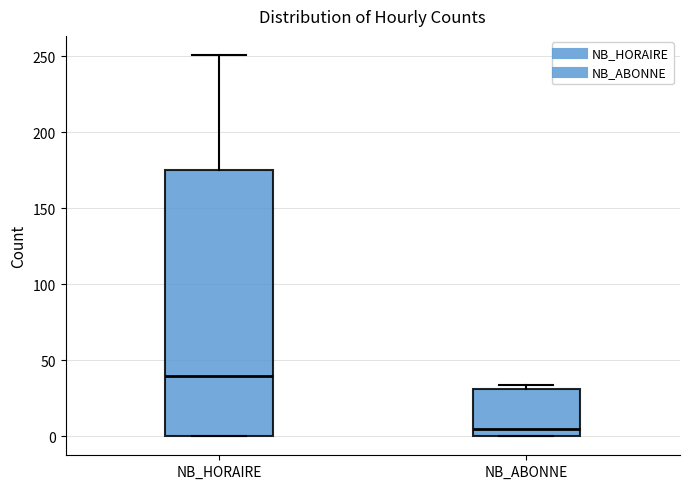

Where is the upper edge of the box for NB_ABONNE on the y-axis? The values are not printed on the chart, so give them approximately, as read against the axis.

30